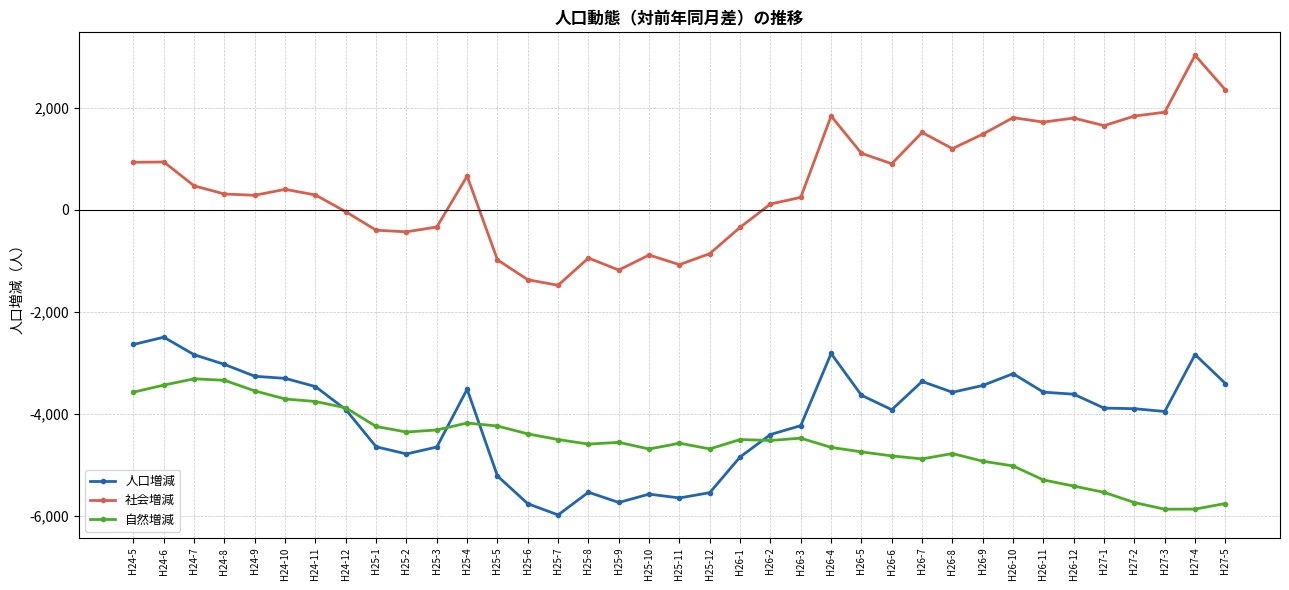

At which label does 社会増減 first exceed 404?

H24-5